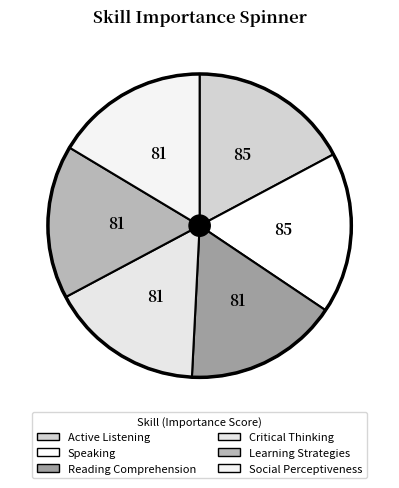

To the nearest percent, what is the difference between the largest and smallest slice percentages?

1%